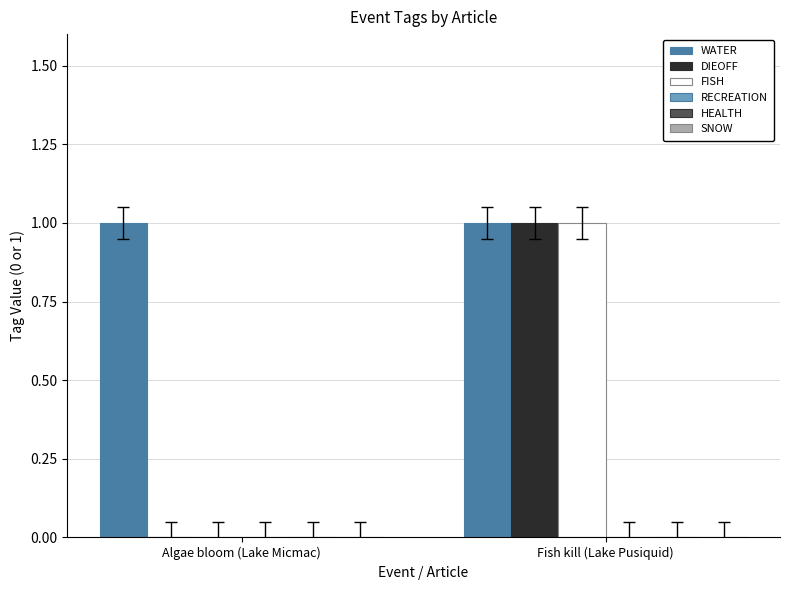

What is the sum of all WATER values?

2